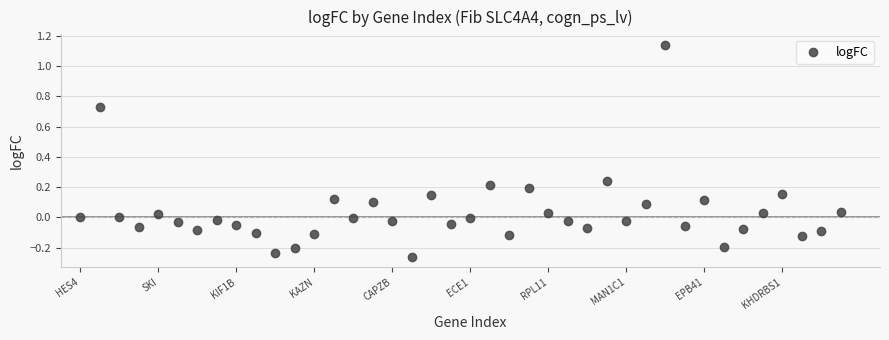

What is the range of Y values (max minus min)?

1.4